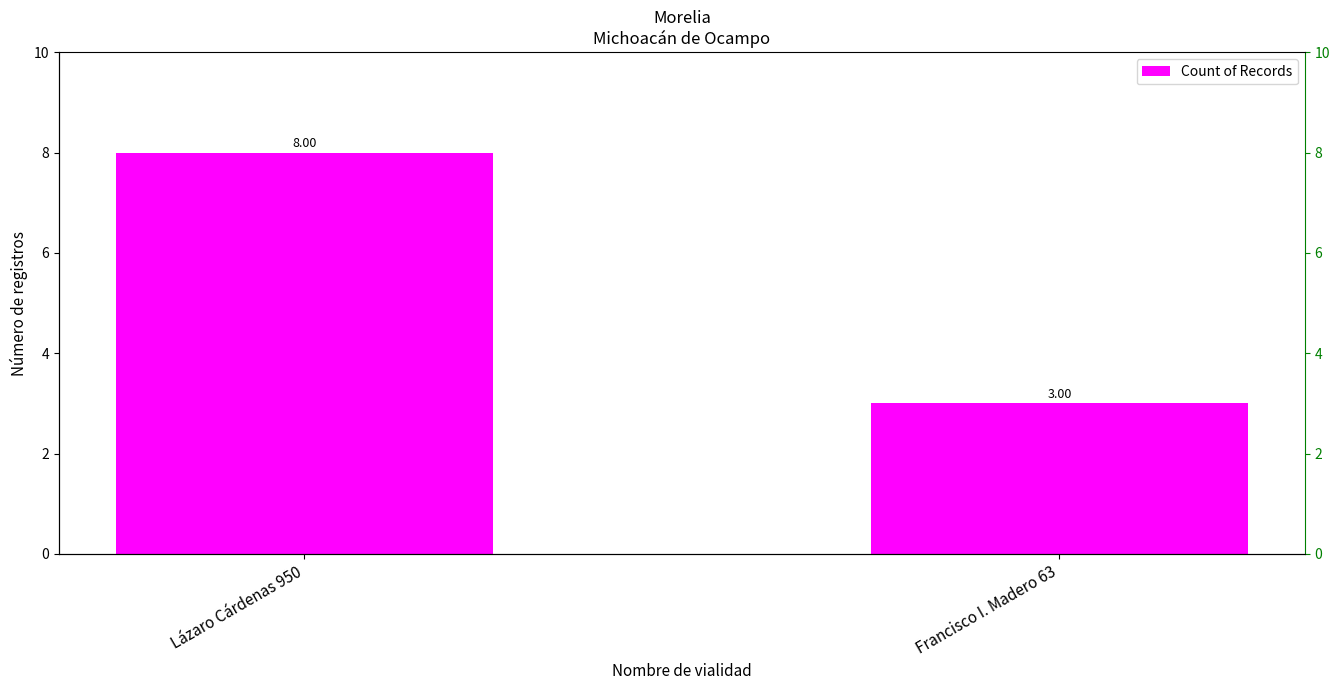

What is the label of the 1st bar from the right?

Francisco I. Madero 63